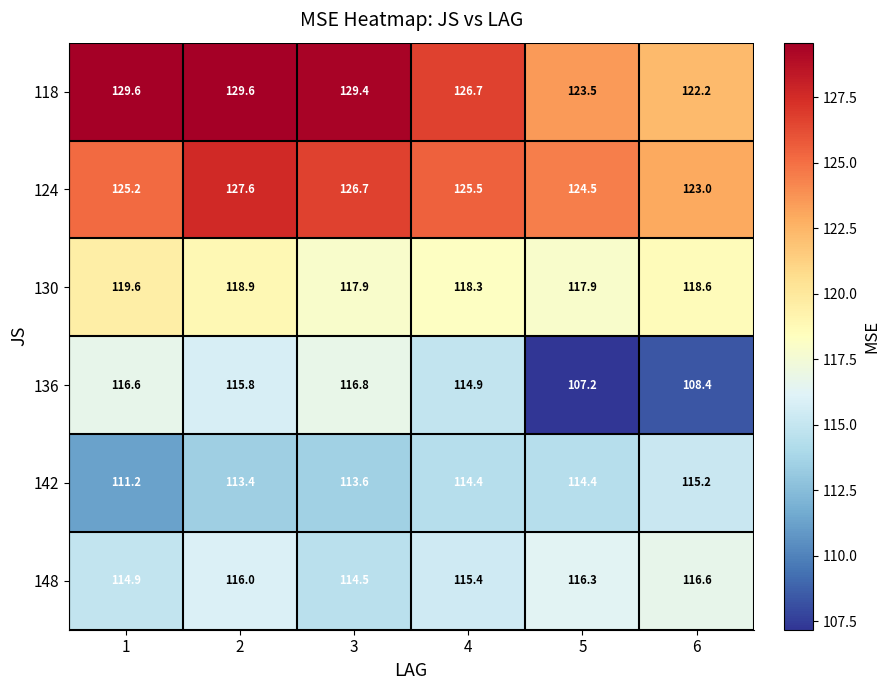

Which series has the largest total across all categories?

118